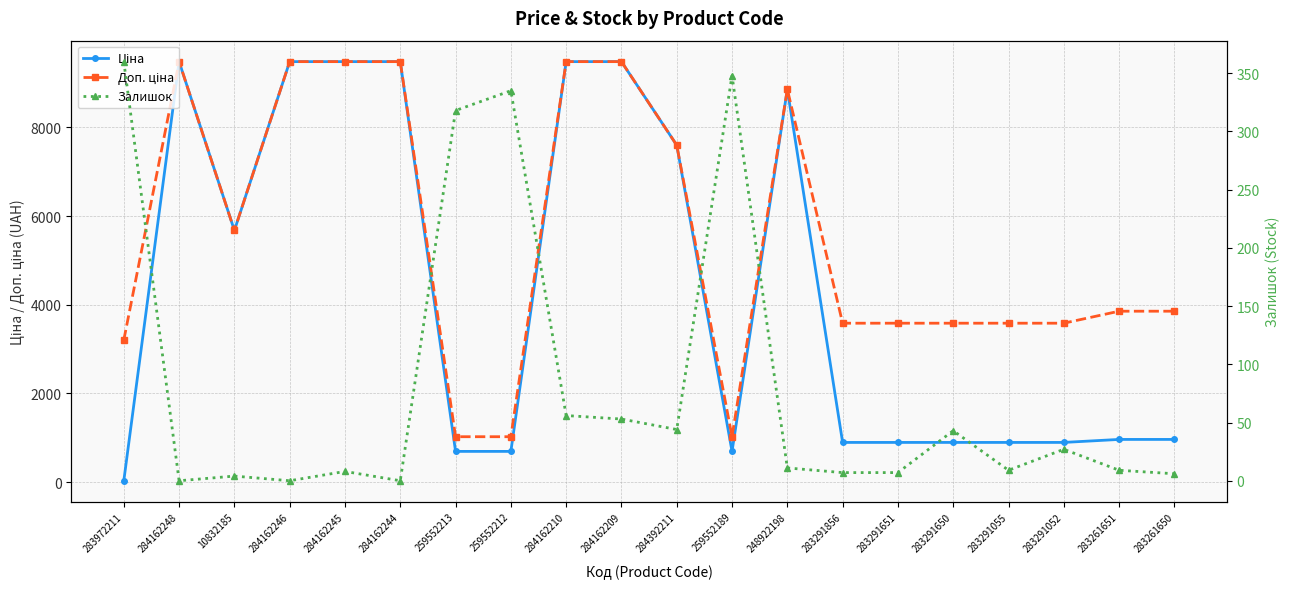

Reading left to right, extract all data points from this chart.

Ціна: 283972211=32.0	284162248=9480.1	10832185=5673.8	284162246=9480.1	284162245=9480.1	284162244=9480.1	259552213=693.7	259552212=693.7	284162210=9480.1	284162209=9480.1	284392211=7596.5	259552189=693.7	248922198=8856.7	283291856=895.9	283291651=895.9	283291650=895.9	283291055=895.9	283291052=895.9	283261651=963.5	283261650=963.5
Доп. ціна: 283972211=3205.0	284162248=9480.1	10832185=5673.8	284162246=9480.1	284162245=9480.1	284162244=9480.1	259552213=1024.6	259552212=1024.6	284162210=9480.1	284162209=9480.1	284392211=7596.5	259552189=1024.6	248922198=8856.7	283291856=3583.6	283291651=3583.6	283291650=3583.6	283291055=3583.6	283291052=3583.6	283261651=3854.0	283261650=3854.0
Залишок: 283972211=360.0	284162248=0.0	10832185=4.0	284162246=0.0	284162245=8.0	284162244=0.0	259552213=318.0	259552212=335.0	284162210=56.0	284162209=53.0	284392211=44.0	259552189=348.0	248922198=11.0	283291856=7.0	283291651=7.0	283291650=43.0	283291055=9.0	283291052=27.0	283261651=9.0	283261650=6.0